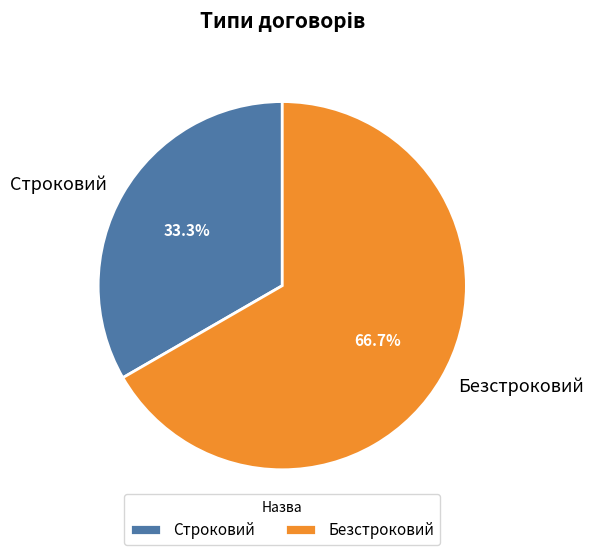

To the nearest percent, what percentage of the pie is Безстроковий?

67%